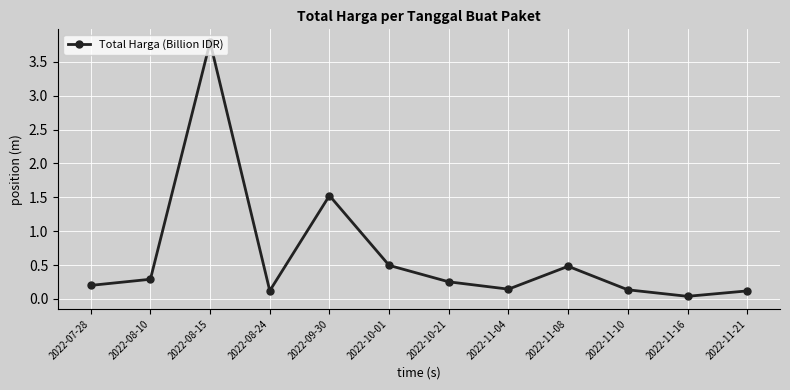

What is the value of the 6th point from the left?

0.5